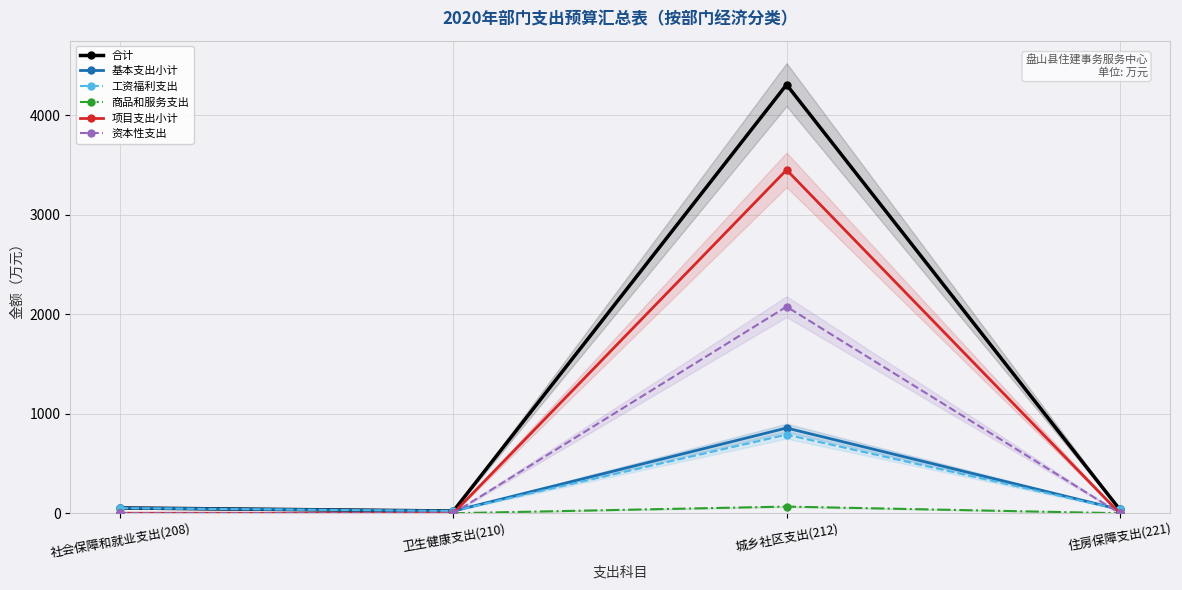

How many distinct data groups are displayed?

6